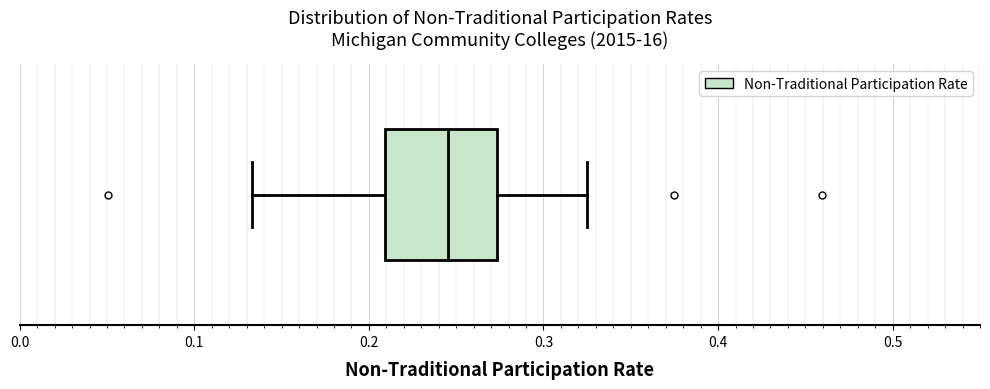

Transcribe this box plot: give where the median line is, the range the box spans, and where the two whiskers end, as read against the x-axis. The values are not printed on the chart, so give them approximately, as read against the axis.

median 0.25, box 0.21 to 0.27, whiskers 0.13 to 0.32